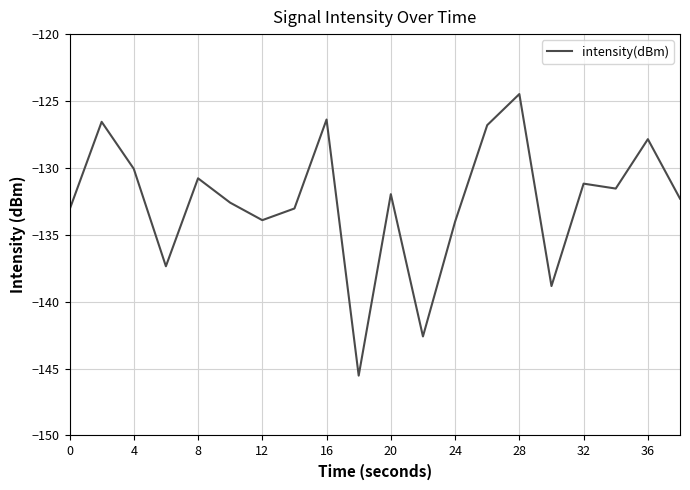

What is the difference between the maximum and minimum values?

21.0